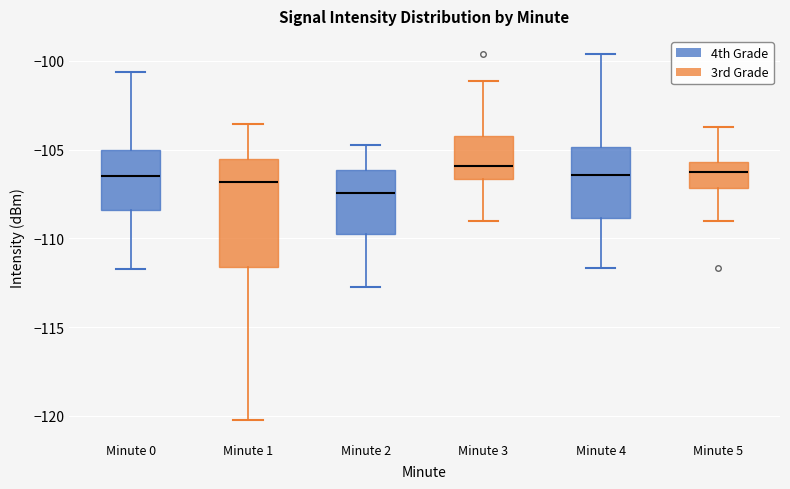

Where does the median line of the box for Minute 1 sit on the y-axis? The values are not printed on the chart, so give them approximately, as read against the axis.

-107.0